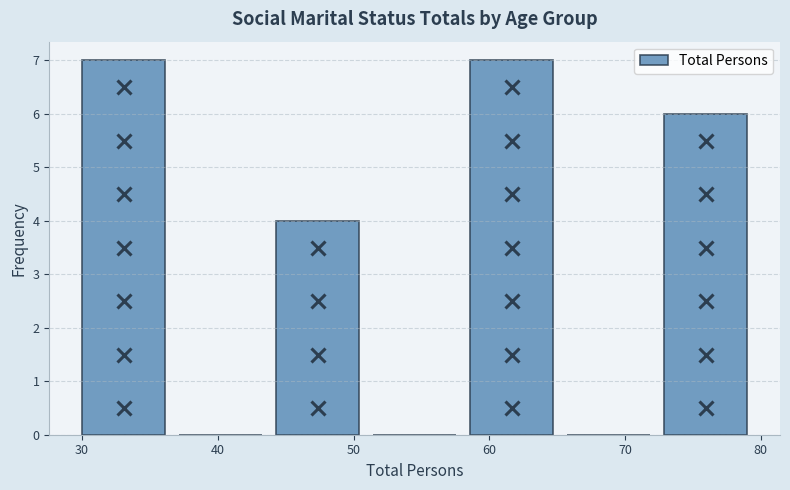

How tall is the bar that spans 30 to 37 on the x-axis? Neither the bar edges nor the heights are printed on the chart, so give them approximately, as read against the axes.

7